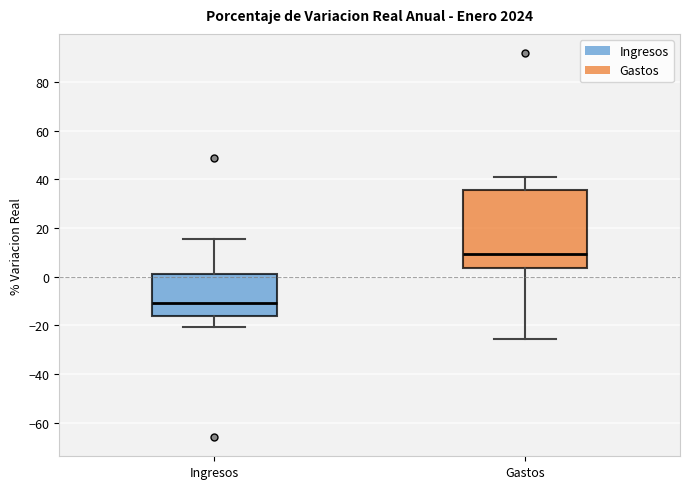

Reading left to right, read every box against the y-axis: the position of its median line, the range the box covers, and the ends of its whiskers. The values are not printed on the chart, so give them approximately, as read against the axis.

Ingresos: median -10, box -16 to 2, whiskers -20 to 16
Gastos: median 10, box 4 to 36, whiskers -26 to 42